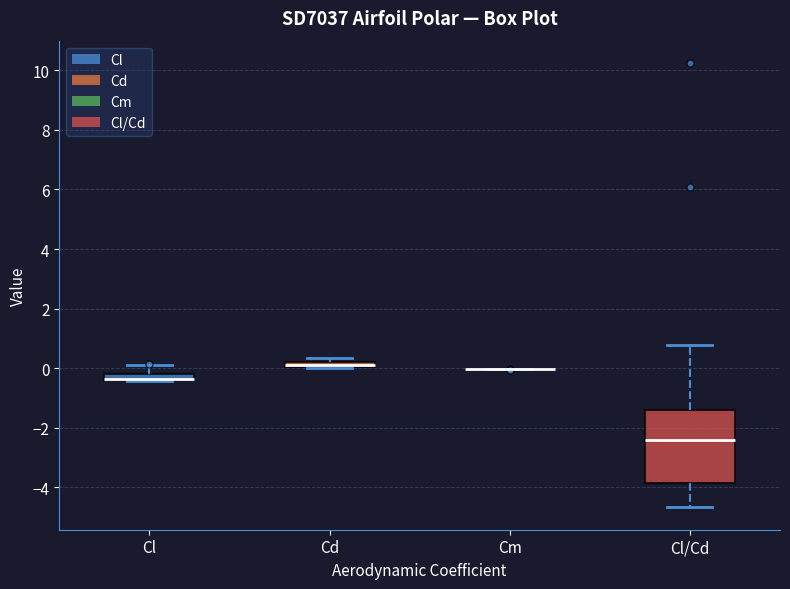

Where is the upper edge of the box for Cd on the y-axis? The values are not printed on the chart, so give them approximately, as read against the axis.

0.2